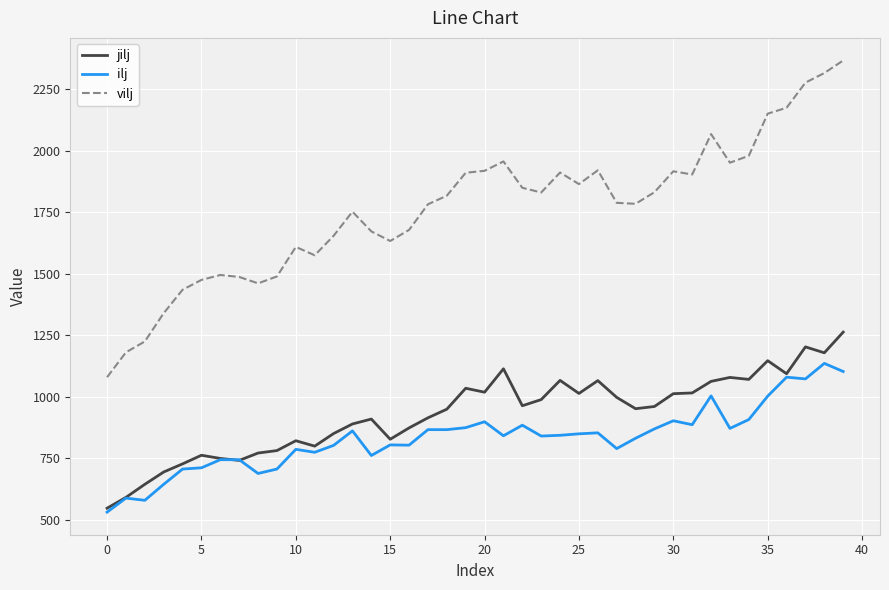

Which series has the largest range (max minus min)?

vilj